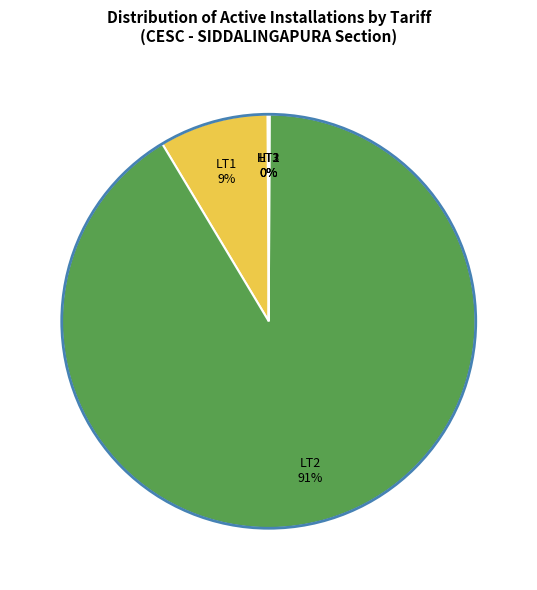

The LT2 91% slice represents 85% of the pie. True or false?

False